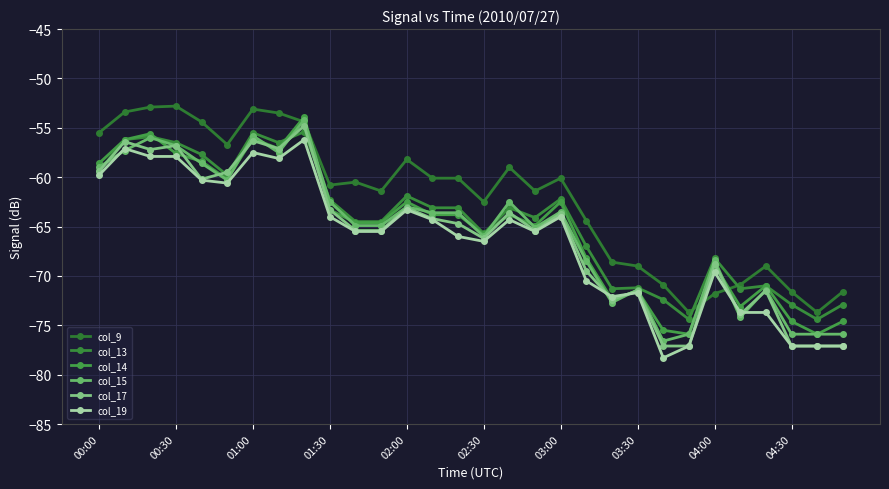

Rank the series by their maximum value, from highest to lowest.

col_9, col_14, col_15, col_17, col_13, col_19